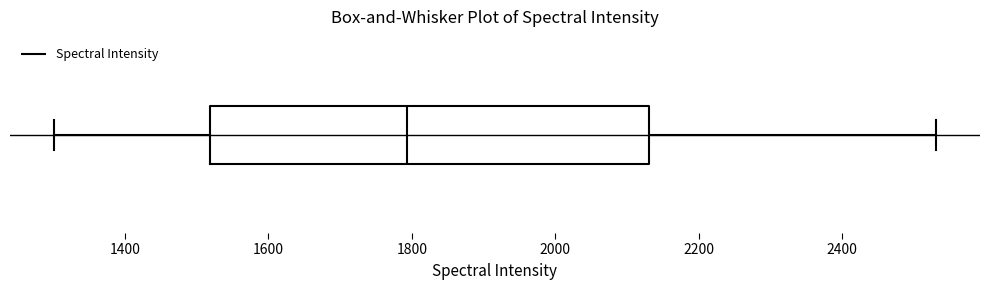

Transcribe this box plot: give where the median line is, the range the box spans, and where the two whiskers end, as read against the x-axis. The values are not printed on the chart, so give them approximately, as read against the axis.

median 1800, box 1520 to 2140, whiskers 1300 to 2540